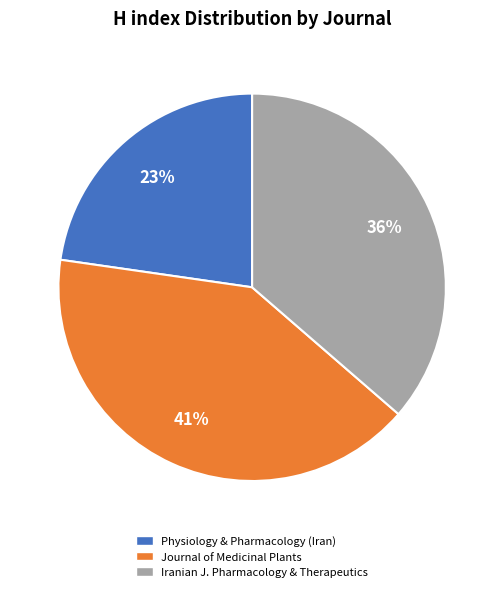

The Iranian J. Pharmacology & Therapeutics slice represents 36% of the pie. True or false?

True